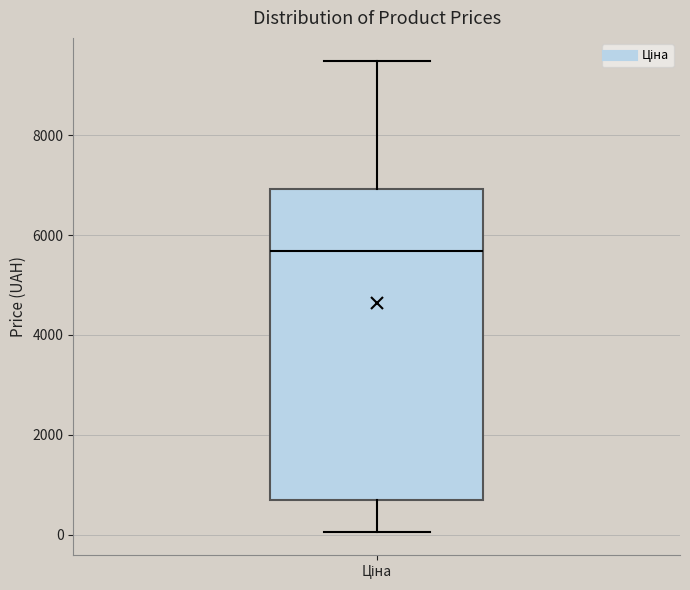

Read this box plot against the y-axis: the position of the median line, the range covered by the box, and the ends of both whiskers. The values are not printed on the chart, so give them approximately, as read against the axis.

median 5600, box 600 to 7000, whiskers 0 to 9400